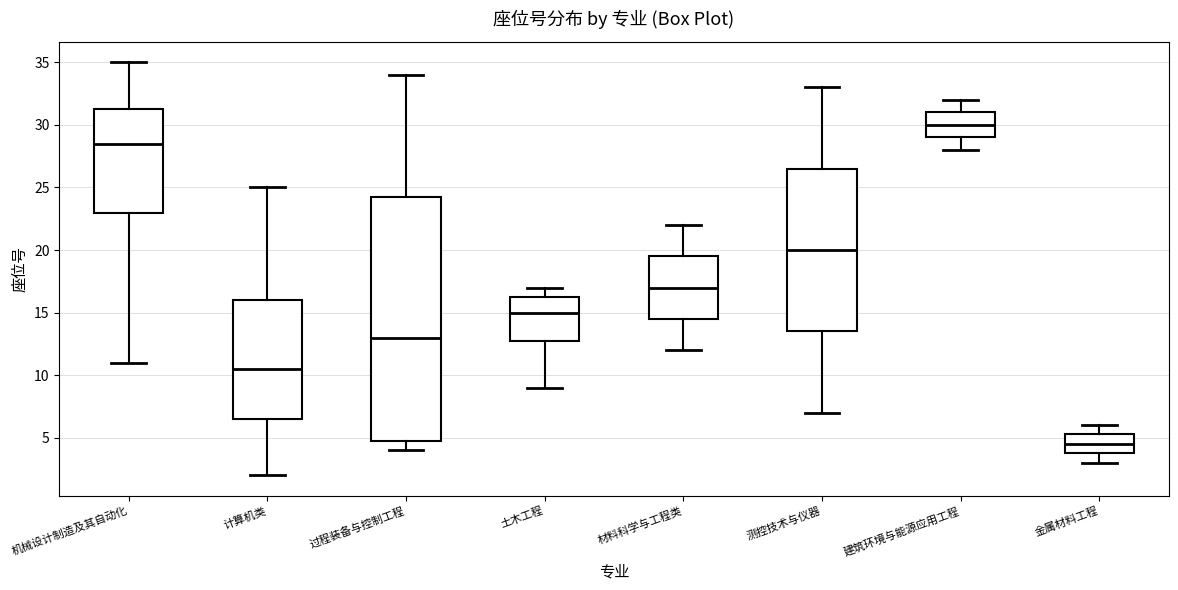

Comparing the boxes themselves (not the whiskers), which one is the tallest?

过程装备与控制工程